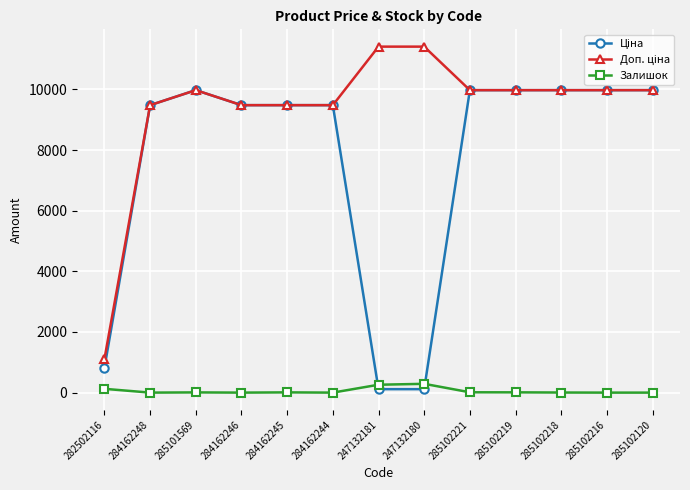

What is the label of the 3rd point from the left?

285101569